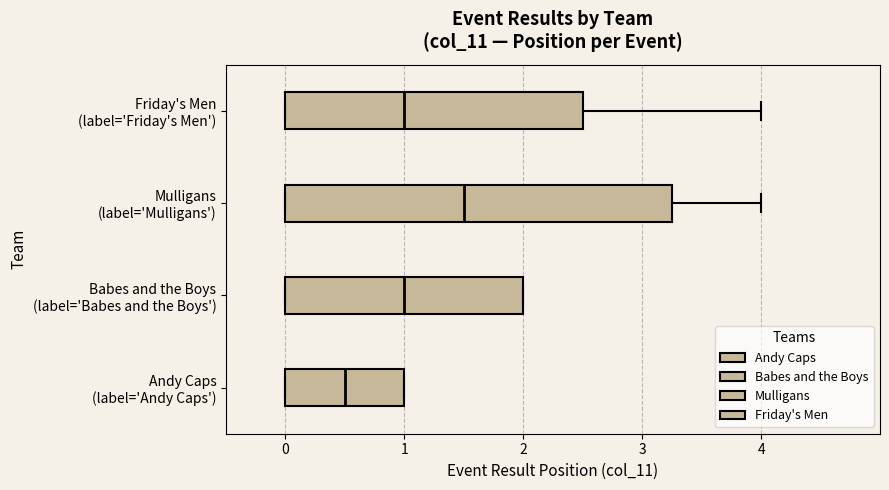

Where does the median line of the box for Babes and the Boys (label='Babes and the Boys') sit on the x-axis? The values are not printed on the chart, so give them approximately, as read against the axis.

1.0